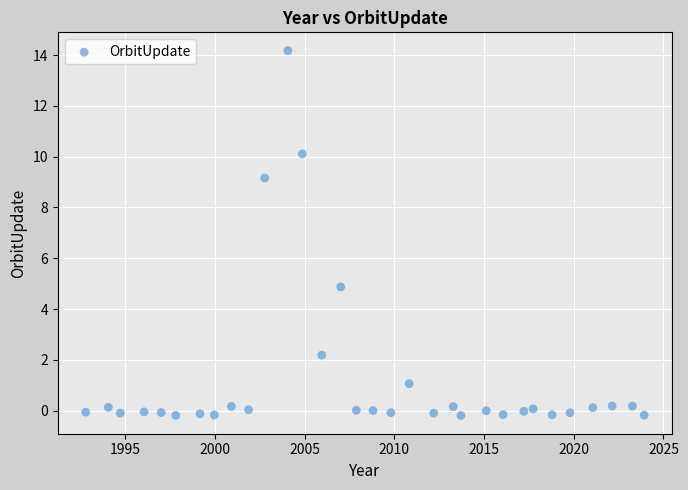

What is the range of Y values (max minus min)?

14.4